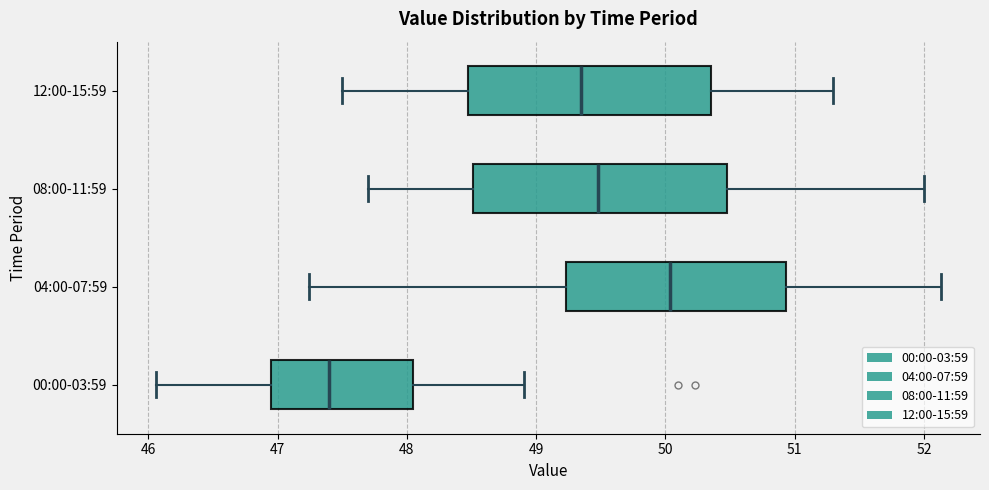

Reading bottom to top, read every box against the x-axis: the position of its median line, the range the box covers, and the ends of its whiskers. The values are not printed on the chart, so give them approximately, as read against the axis.

00:00-03:59: median 47.4, box 46.9 to 48.0, whiskers 46.1 to 48.9
04:00-07:59: median 50.0, box 49.2 to 50.9, whiskers 47.2 to 52.1
08:00-11:59: median 49.5, box 48.5 to 50.5, whiskers 47.7 to 52.0
12:00-15:59: median 49.4, box 48.5 to 50.4, whiskers 47.5 to 51.3